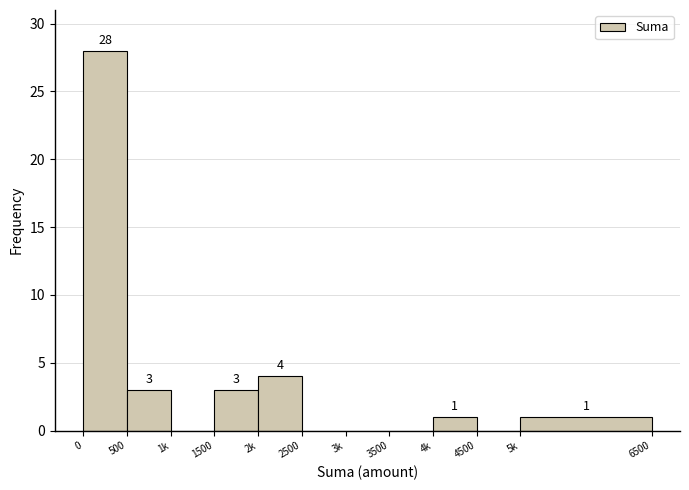

Reading left to right, transcribe all the data shown in this chart.

0=28	500=3	1k=0	1500=3	2k=4	2500=0	3k=0	3500=0	4k=1	4500=0	5k=1